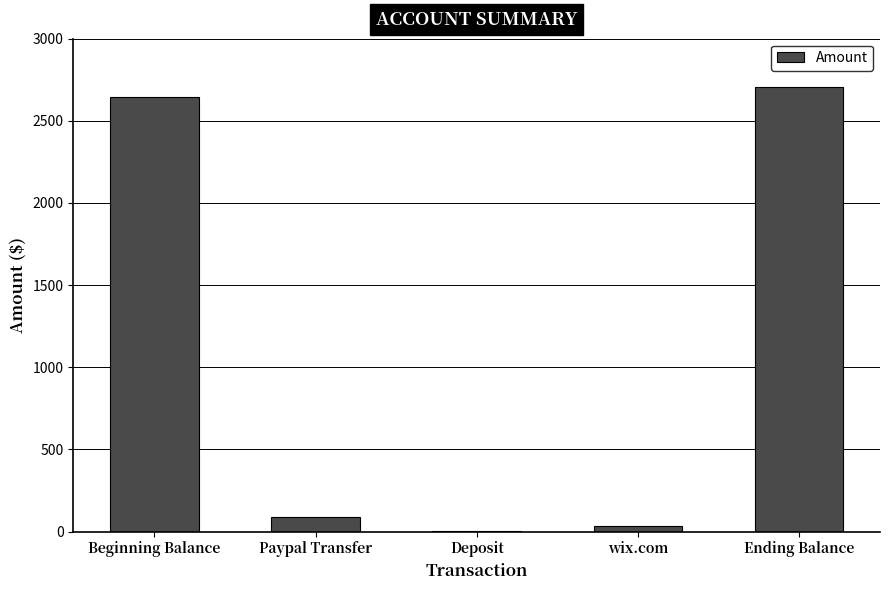

What value does the data have at Ending Balance?

2705.1